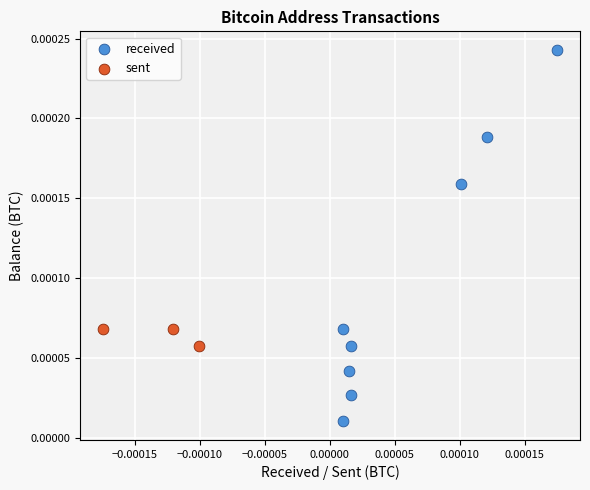

Which series contains the highest Y value?

received